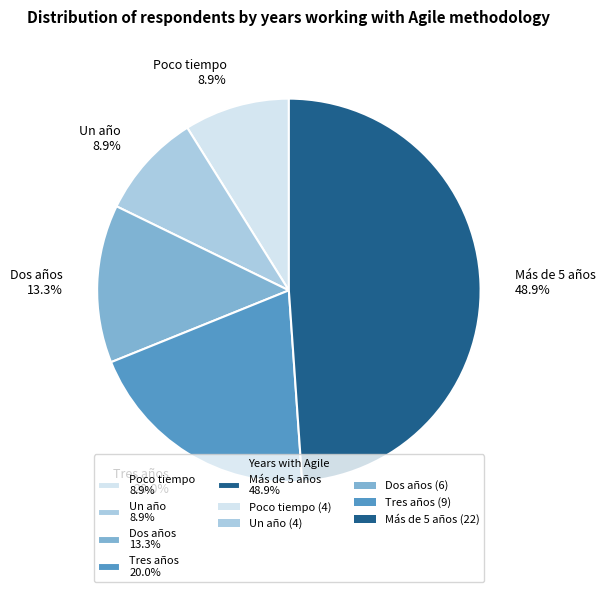

To the nearest percent, what is the difference between the largest and smallest slice percentages?

40%